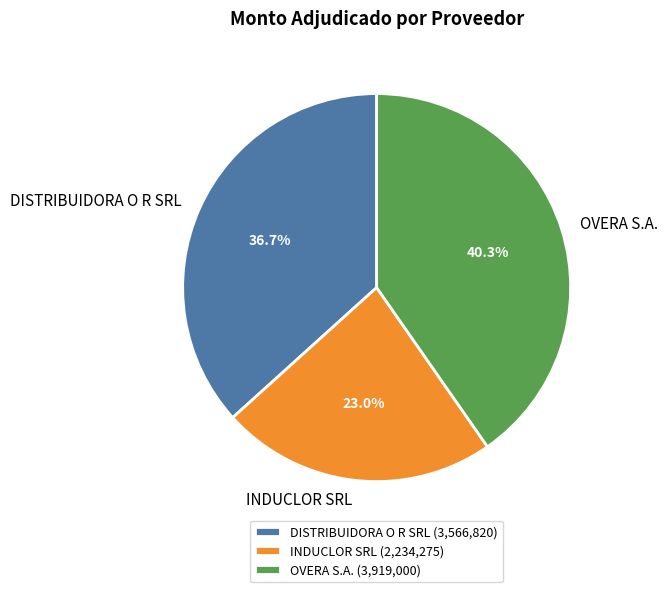

True or false: DISTRIBUIDORA O R SRL accounts for 30% of the total.

False